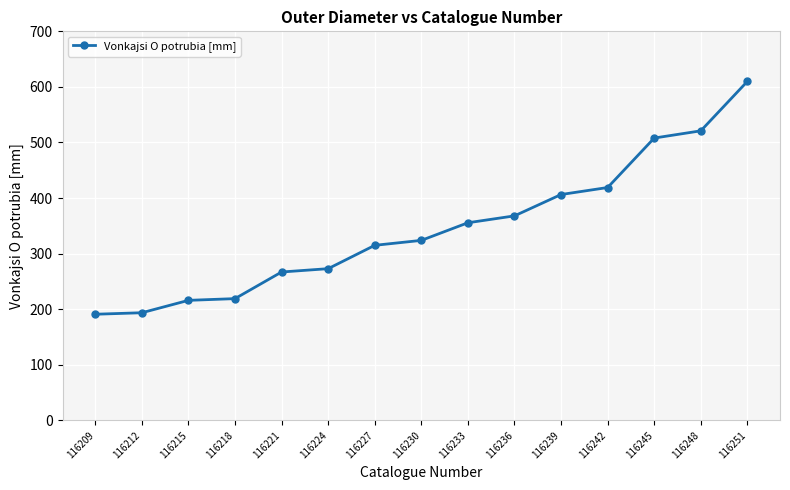

The chart shows a value of 406.4 at 116239. True or false?

True